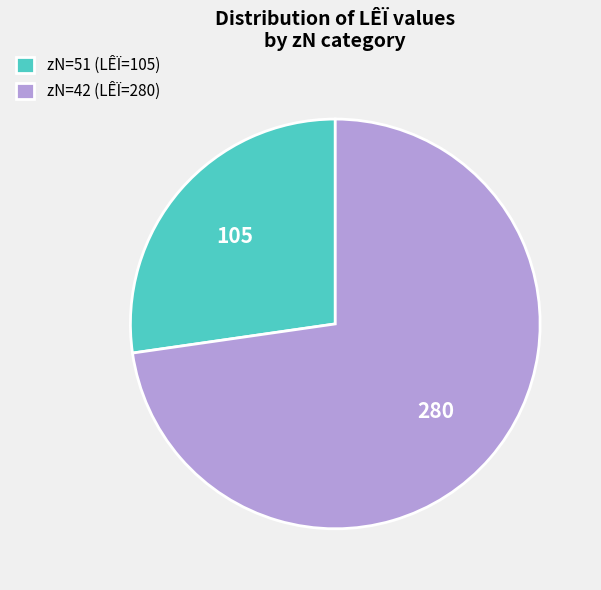

Approximately how many times larger is the value at zN=42 (LÊÏ=280) compared to zN=51 (LÊÏ=105)?

2.7